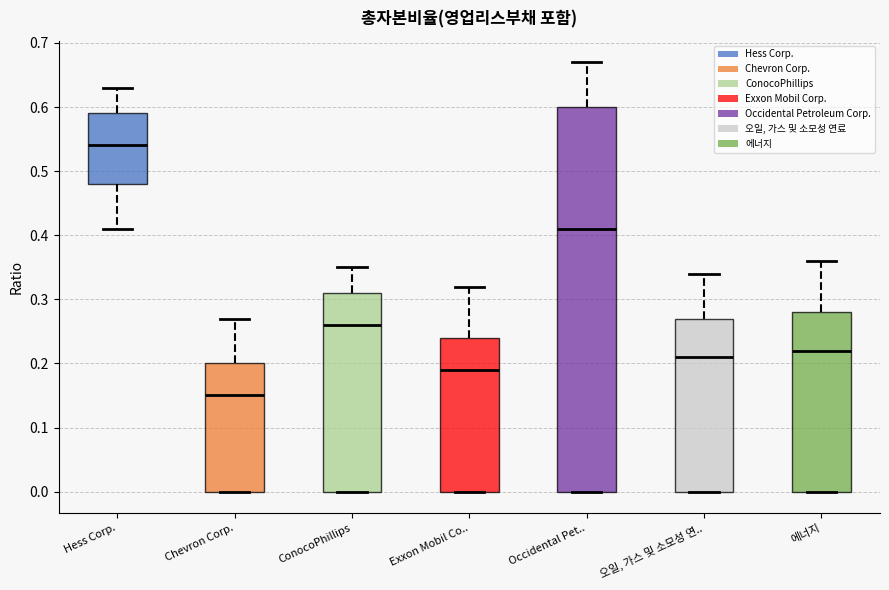

Reading left to right, read every box against the y-axis: the position of its median line, the range the box covers, and the ends of its whiskers. The values are not printed on the chart, so give them approximately, as read against the axis.

Hess Corp.: median 0.54, box 0.48 to 0.59, whiskers 0.41 to 0.63
Chevron Corp.: median 0.15, box 0.00 to 0.20, whiskers 0.00 to 0.27
ConocoPhillips: median 0.26, box 0.00 to 0.31, whiskers 0.00 to 0.35
Exxon Mobil Co..: median 0.19, box 0.00 to 0.24, whiskers 0.00 to 0.32
Occidental Pet..: median 0.41, box 0.00 to 0.60, whiskers 0.00 to 0.67
오일, 가스 및 소모성 연..: median 0.21, box 0.00 to 0.27, whiskers 0.00 to 0.34
에너지: median 0.22, box 0.00 to 0.28, whiskers 0.00 to 0.36